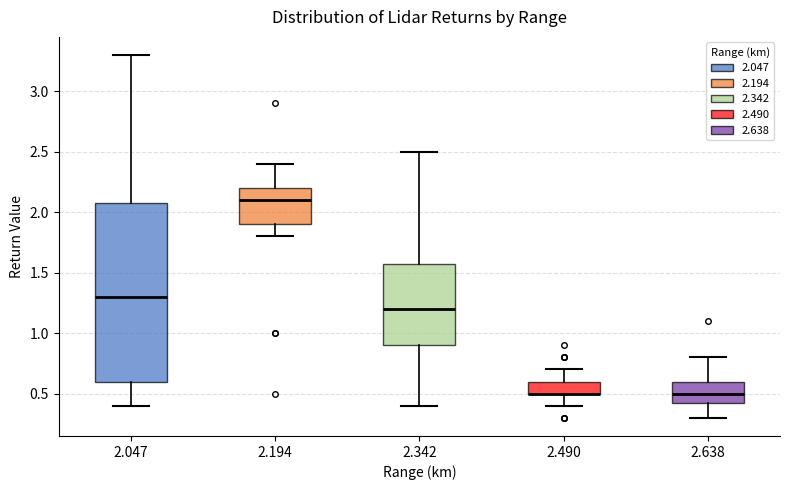

Where is the upper edge of the box at x = 2.490 on the y-axis? The values are not printed on the chart, so give them approximately, as read against the axis.

0.60